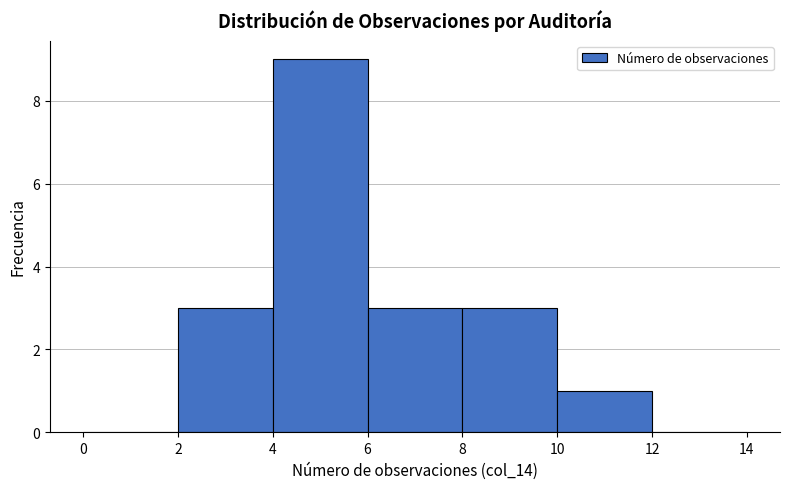

Reading left to right, transcribe this chart: for each bar, give the range it covers on the x-axis and its height. The values are not printed on the chart, so give them approximately, as read against the axis.

0 to 2: 0
2 to 4: 3
4 to 6: 9
6 to 8: 3
8 to 10: 3
10 to 12: 1
12 to 14: 0